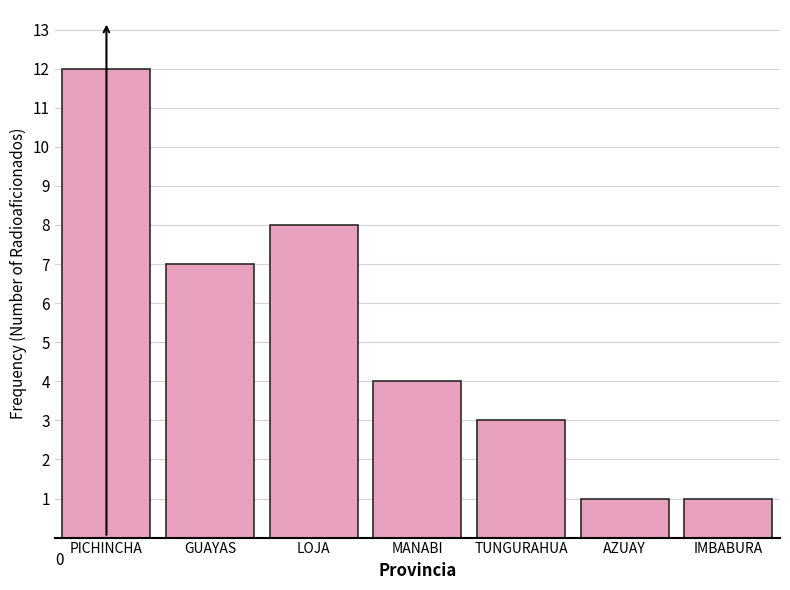

Reading left to right, list all the values displayed in this chart.

PICHINCHA=12	GUAYAS=7	LOJA=8	MANABI=4	TUNGURAHUA=3	AZUAY=1	IMBABURA=1